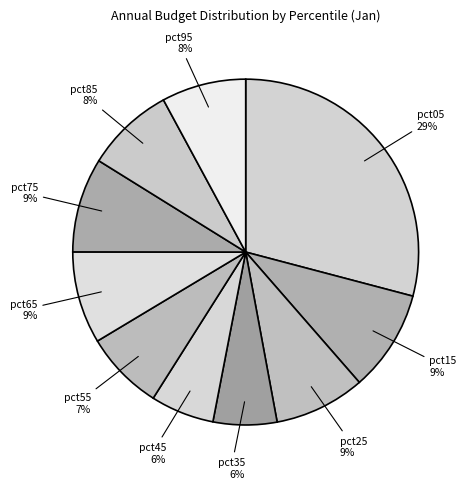

Count the number of slices in the pie.

10